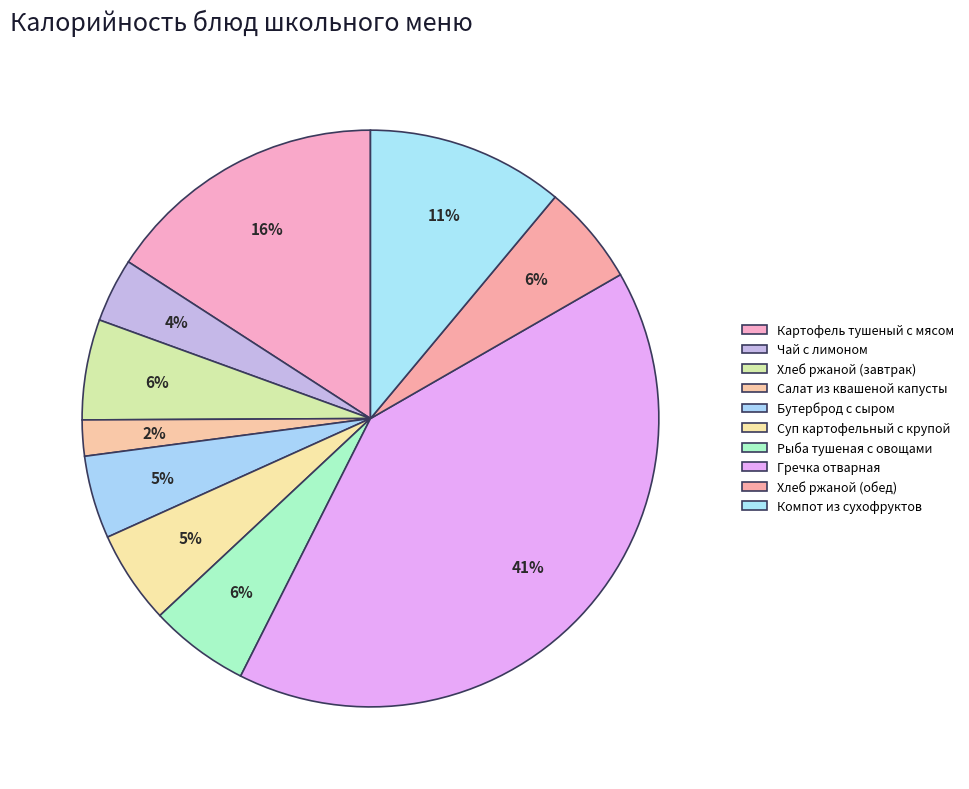

Does any single category account for the majority?

No